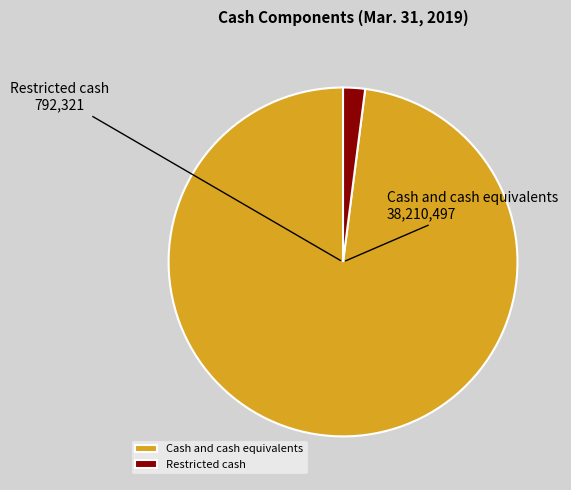

Does any single category account for the majority?

Yes